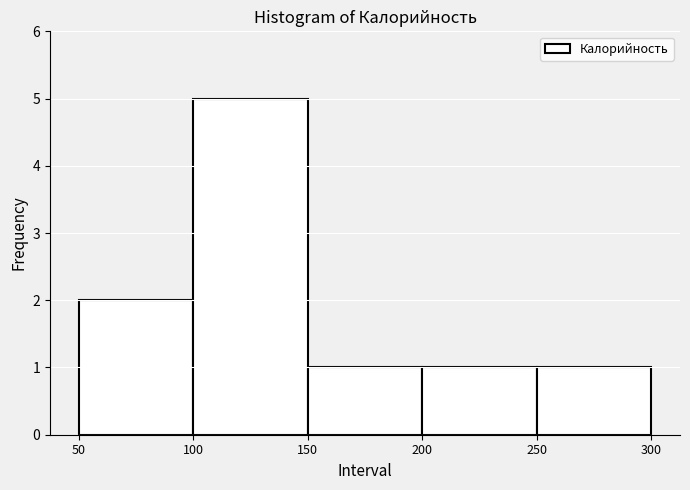

How tall is the bar that spans 50 to 100 on the x-axis? The values are not printed on the chart, so give them approximately, as read against the axis.

2